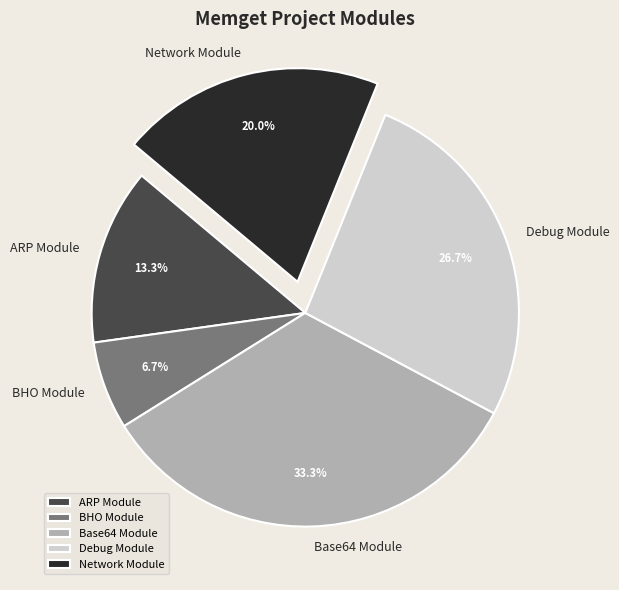

What is the ratio of the value at Debug Module to the value at ARP Module?

2.0